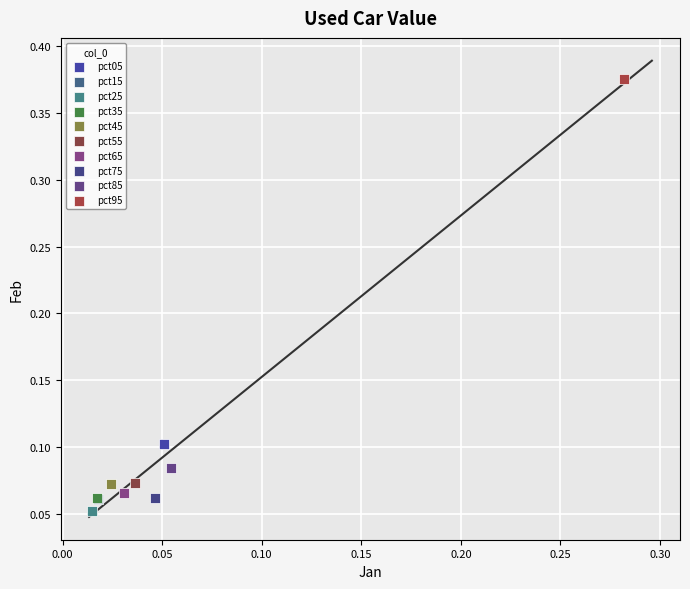

Which series reaches the minimum Y coordinate?

pct25